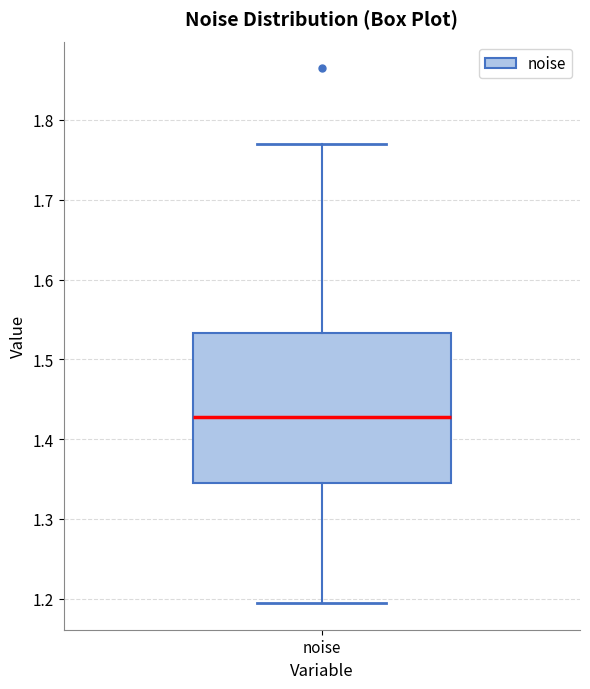

Transcribe this box plot: give where the median line is, the range the box spans, and where the two whiskers end, as read against the y-axis. The values are not printed on the chart, so give them approximately, as read against the axis.

median 1.43, box 1.35 to 1.53, whiskers 1.19 to 1.77